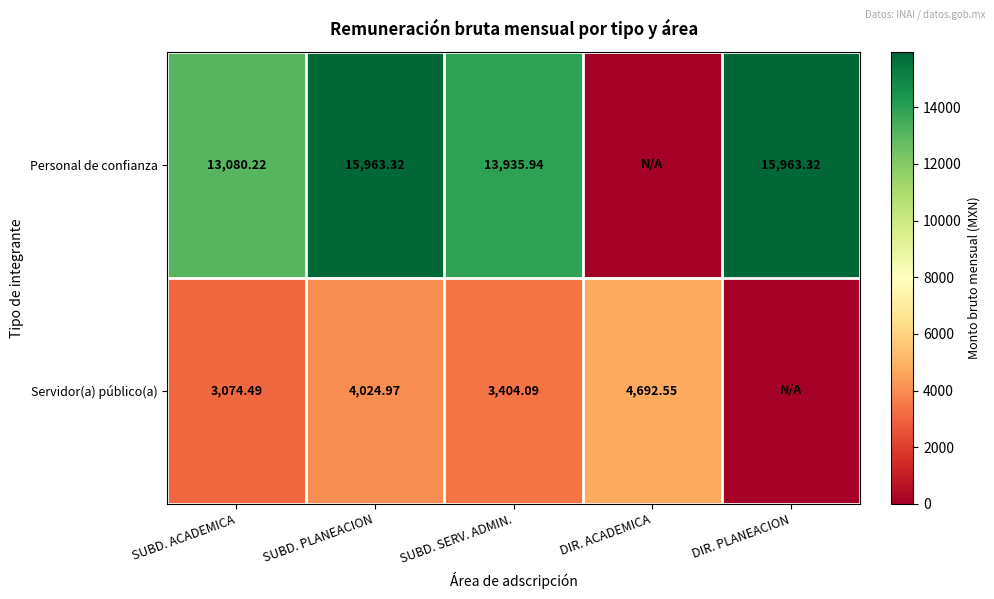

Rank the series at SUBD. ACADEMICA from lowest to highest value.

Servidor(a) público(a), Personal de confianza